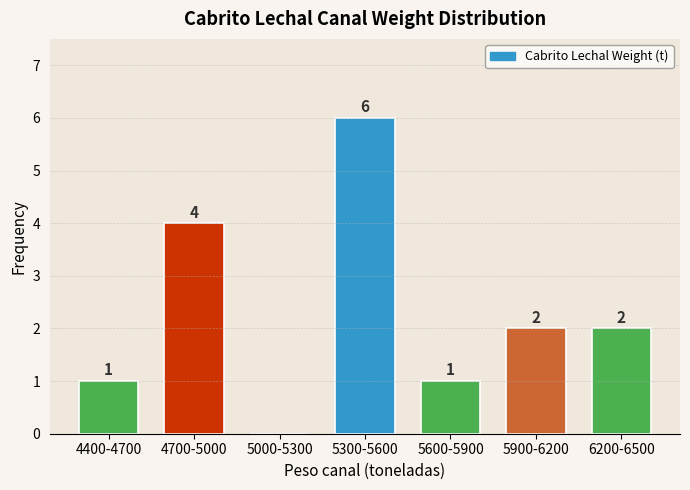

Reading right to left, list all the values displayed in this chart.

6200-6500=2	5900-6200=2	5600-5900=1	5300-5600=6	5000-5300=0	4700-5000=4	4400-4700=1